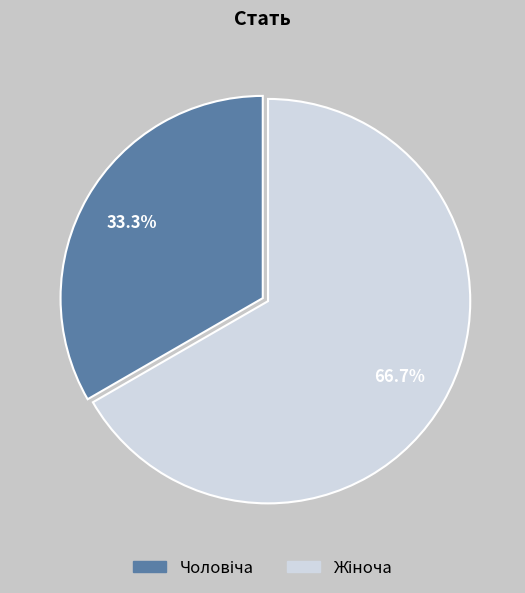

Does any single category account for the majority?

Yes